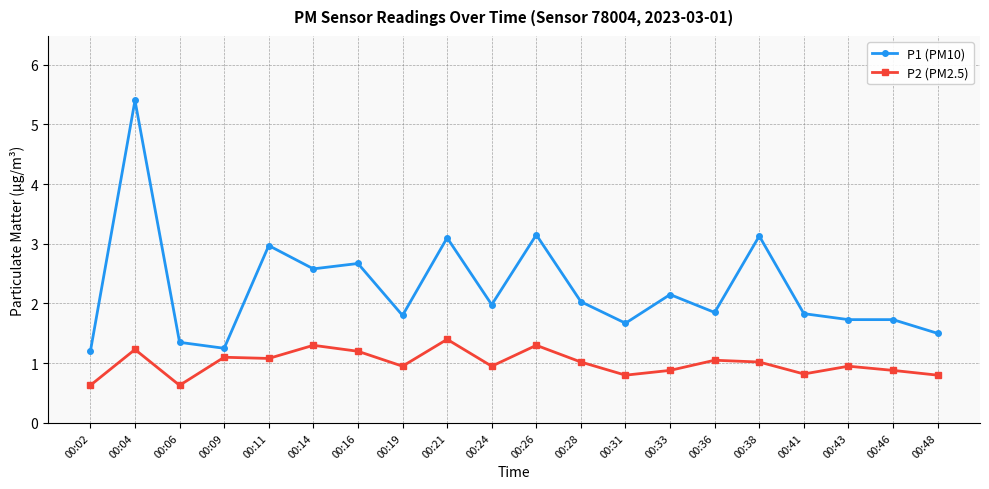

The value of P1 (PM10) at 00:11 is 0.8. True or false?

False